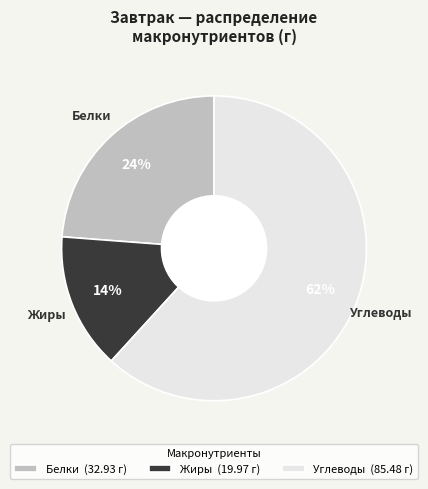

The Углеводы slice represents 23% of the pie. True or false?

False